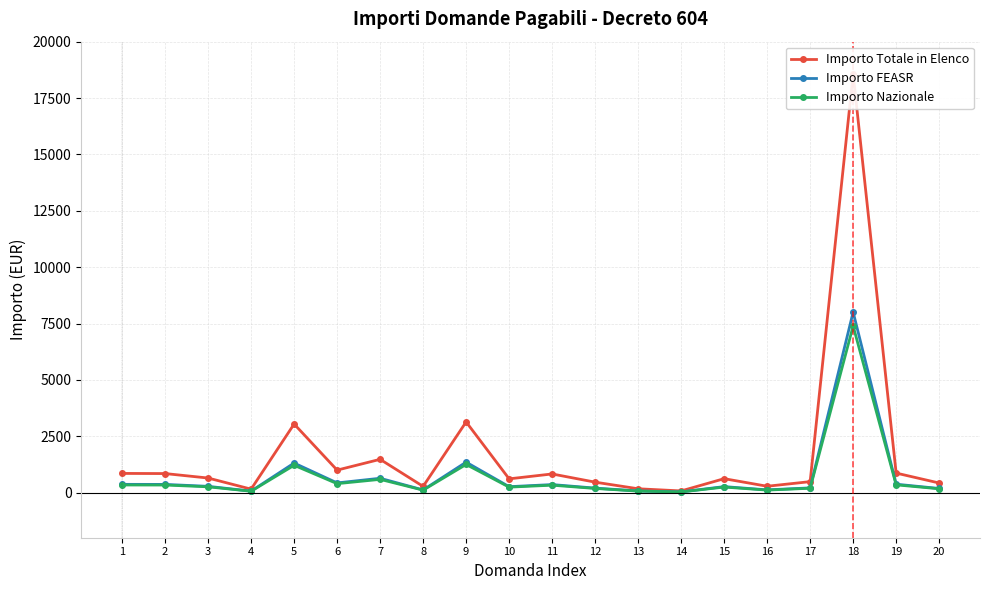

At 18, list the series in order from smallest to largest.

Importo Nazionale, Importo FEASR, Importo Totale in Elenco